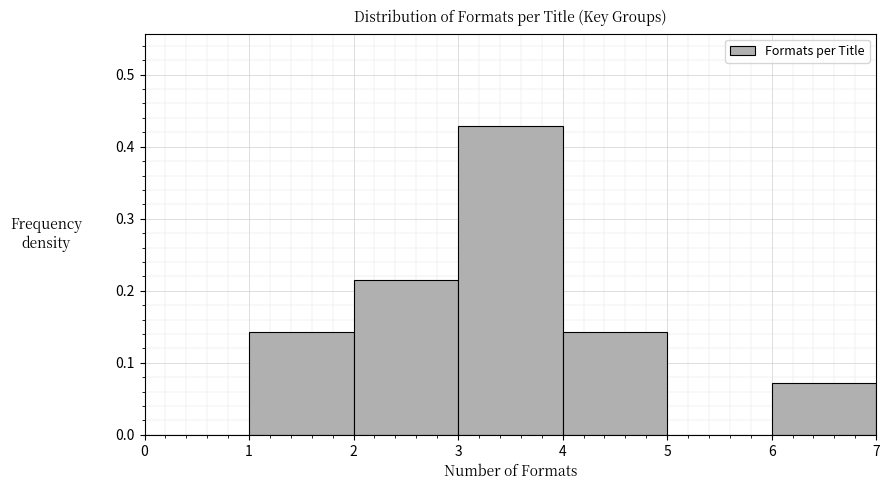

Reading left to right, list every bar in this chart as the range it spans on the x-axis followed by its height. The values are not printed on the chart, so give them approximately, as read against the axis.

0 to 1: 0
1 to 2: 0.14
2 to 3: 0.21
3 to 4: 0.43
4 to 5: 0.14
5 to 6: 0
6 to 7: 0.07